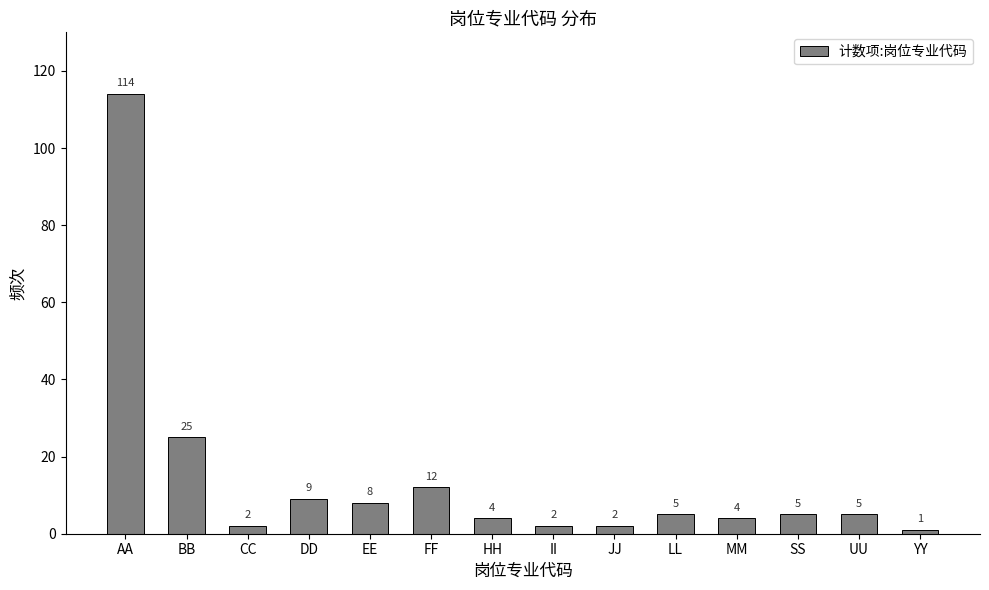

What is the average value?

14